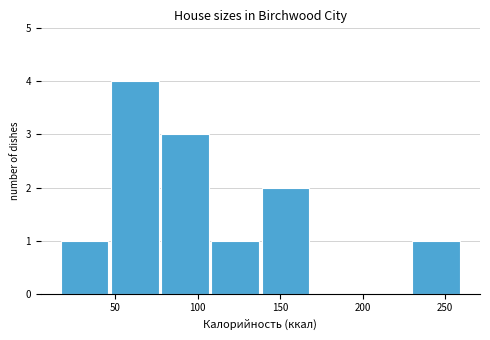

Over which range of the x-axis is the bar tallest?

45 to 80